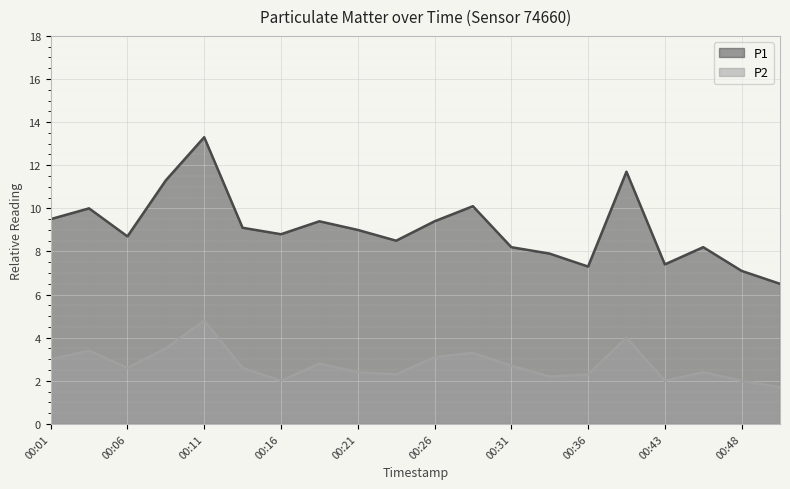

Which has a higher value, 00:48 or 00:06?

00:06